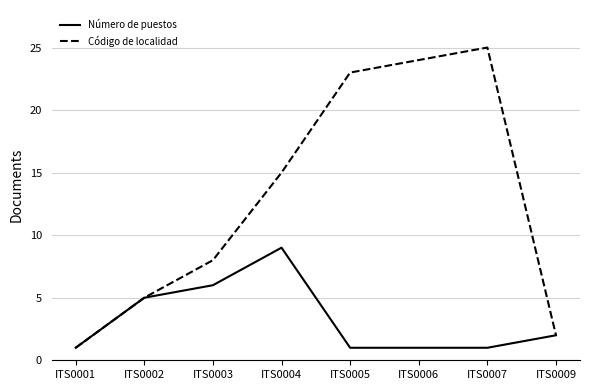

The value of Código de localidad at ITS0005 is 32. True or false?

False